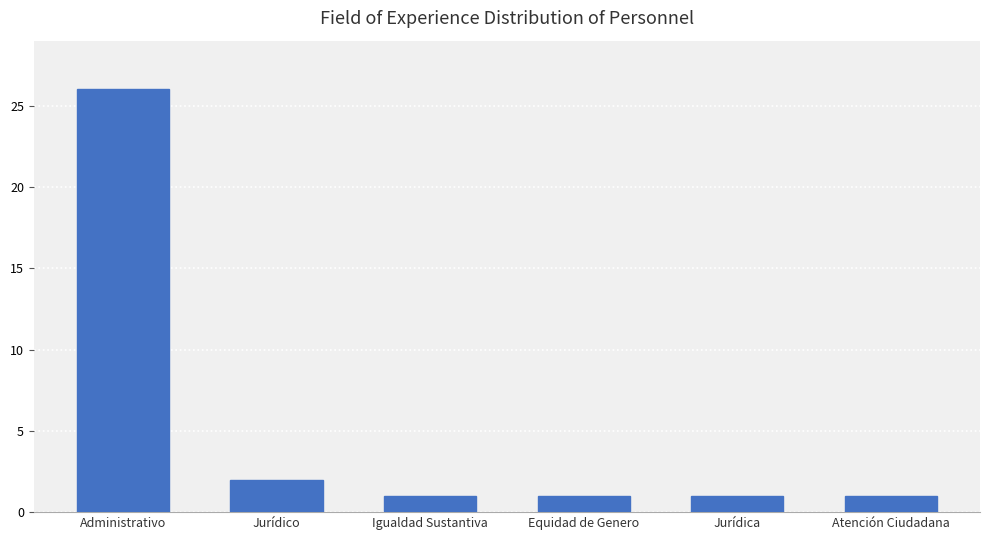

What is the value of the 2nd bar from the left?

2